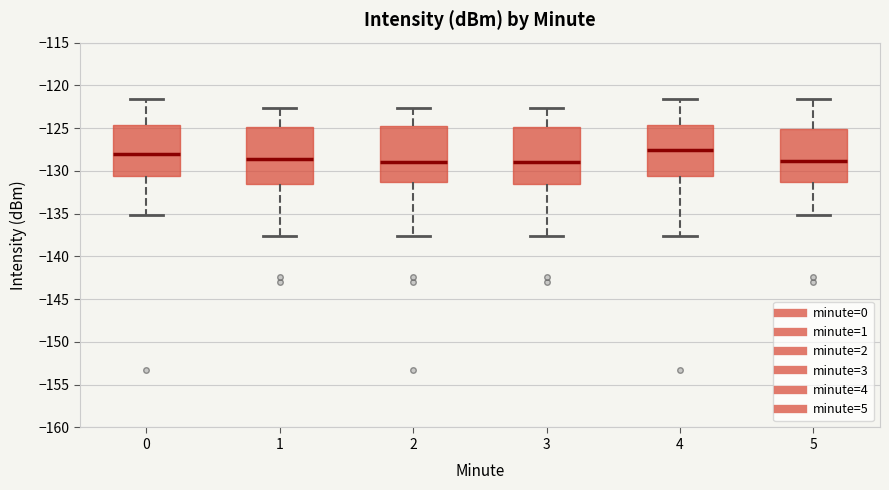

Reading left to right, transcribe this box plot: for each box, give where its median line is, the range the box spans, and where its two whiskers end, as read against the y-axis. The values are not printed on the chart, so give them approximately, as read against the axis.

0: median -128.0, box -130.5 to -124.5, whiskers -135.0 to -121.5
1: median -128.5, box -131.5 to -125.0, whiskers -137.5 to -122.5
2: median -129.0, box -131.5 to -125.0, whiskers -137.5 to -122.5
3: median -129.0, box -131.5 to -125.0, whiskers -137.5 to -122.5
4: median -127.5, box -130.5 to -124.5, whiskers -137.5 to -121.5
5: median -129.0, box -131.5 to -125.0, whiskers -135.0 to -121.5